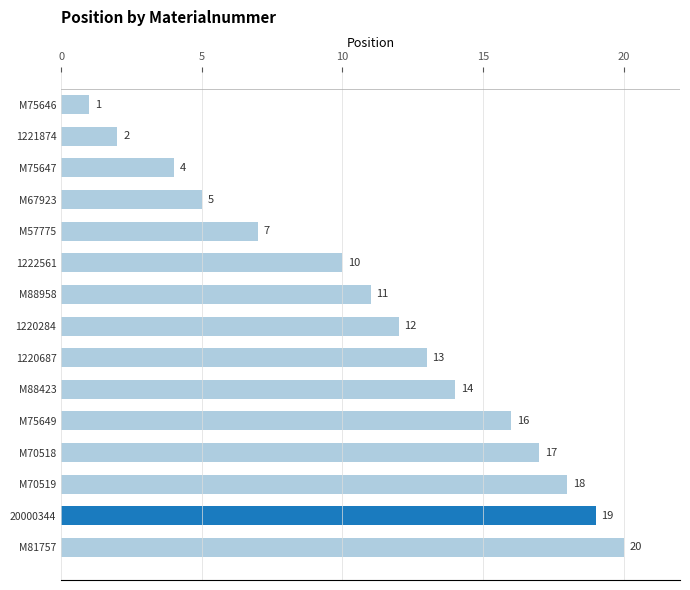

Reading bottom to top, what are all the values shown in this chart?

M81757=20	20000344=19	M70519=18	M70518=17	M75649=16	M88423=14	1220687=13	1220284=12	M88958=11	1222561=10	M57775=7	M67923=5	M75647=4	1221874=2	M75646=1